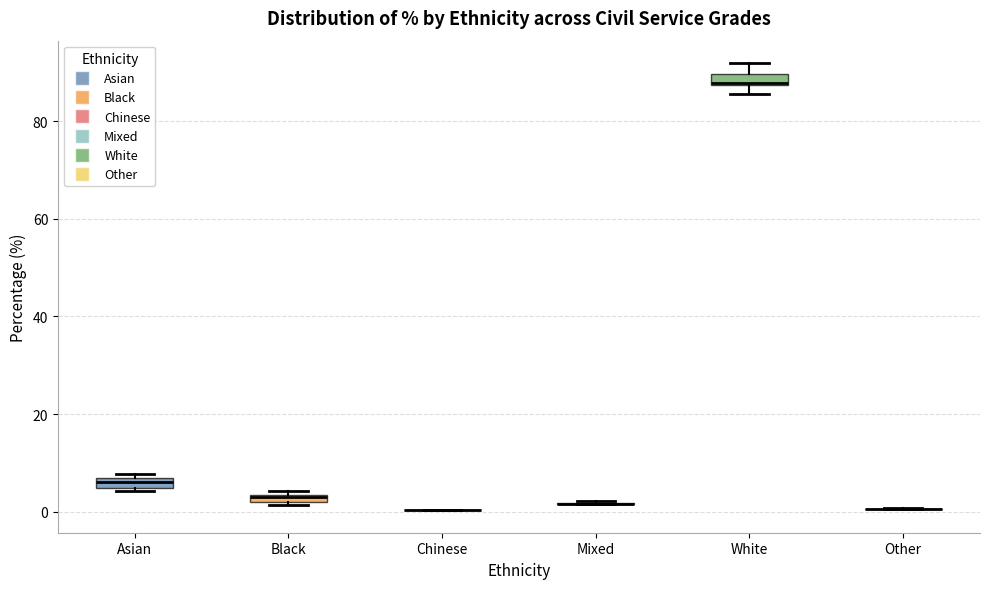

Where does the upper whisker of the box for White end on the y-axis? The values are not printed on the chart, so give them approximately, as read against the axis.

92